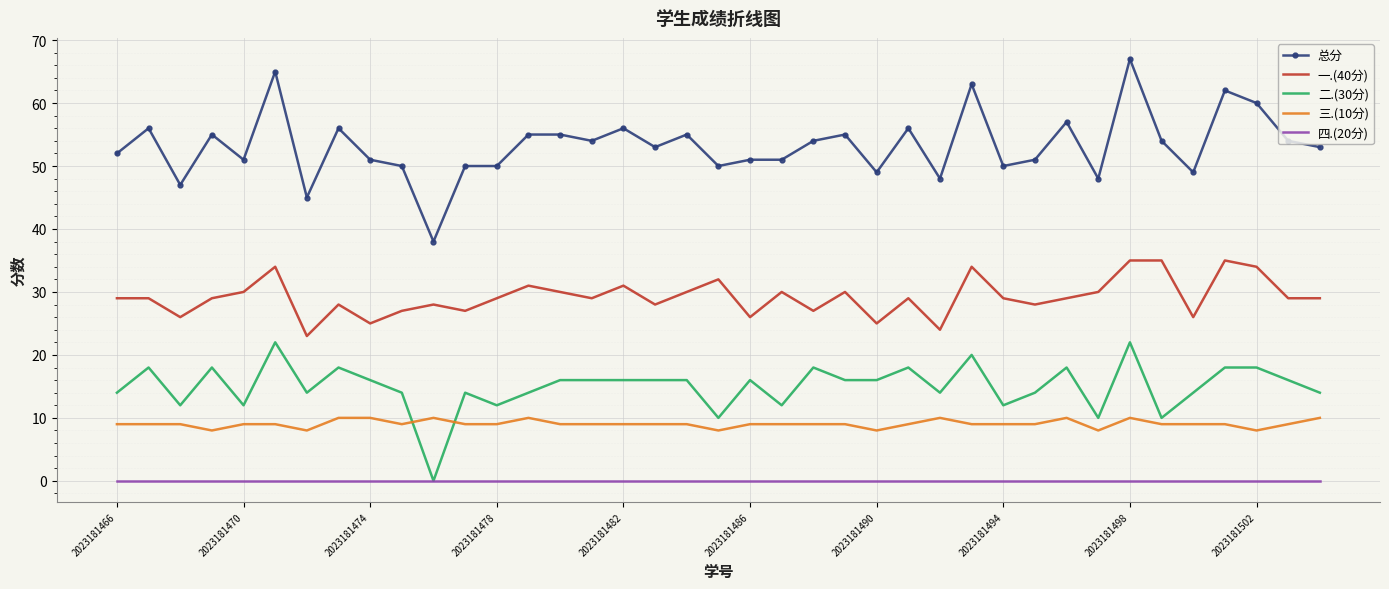

At how many categories does at least one series exceed 42?

38